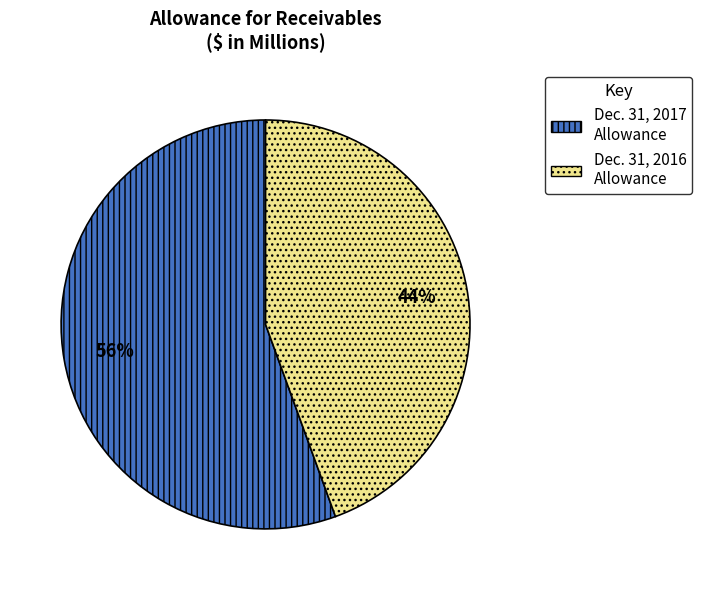

Between Dec. 31, 2016 Allowance and Dec. 31, 2017 Allowance, which is larger?

Dec. 31, 2017 Allowance